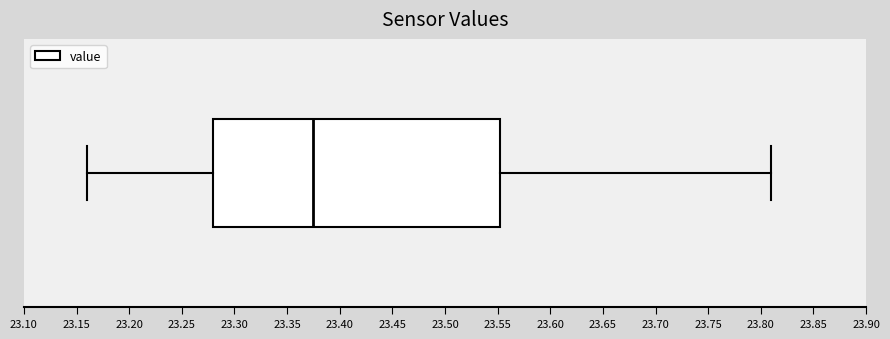

Read this box plot against the x-axis: the position of the median line, the range covered by the box, and the ends of both whiskers. The values are not printed on the chart, so give them approximately, as read against the axis.

median 23.375, box 23.280 to 23.555, whiskers 23.160 to 23.810